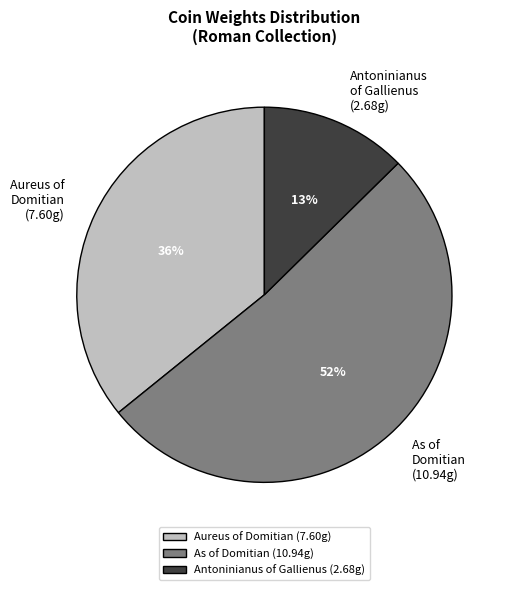

How many slices are in this pie chart?

3